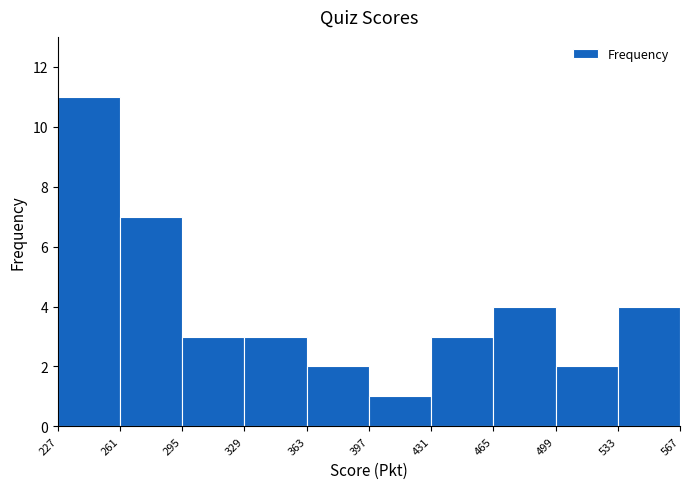

How tall is the bar that spans 431 to 465 on the x-axis? The values are not printed on the chart, so give them approximately, as read against the axis.

3